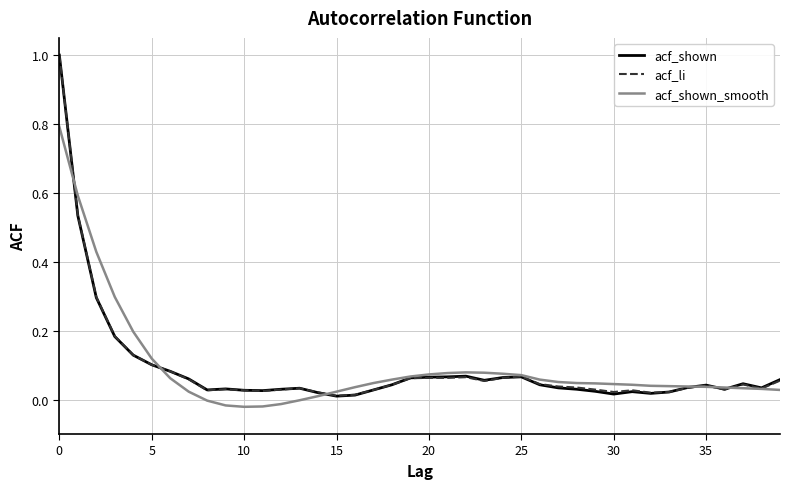

What is the maximum value for acf_li?

1.0